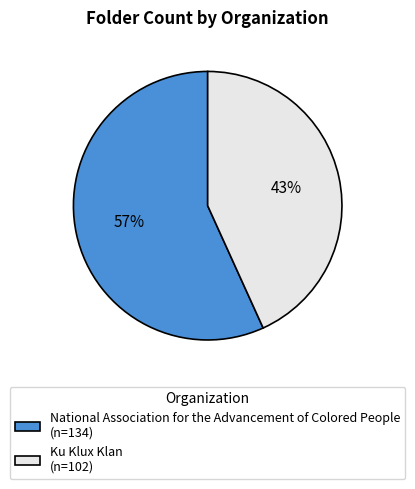

Does any single category account for the majority?

Yes